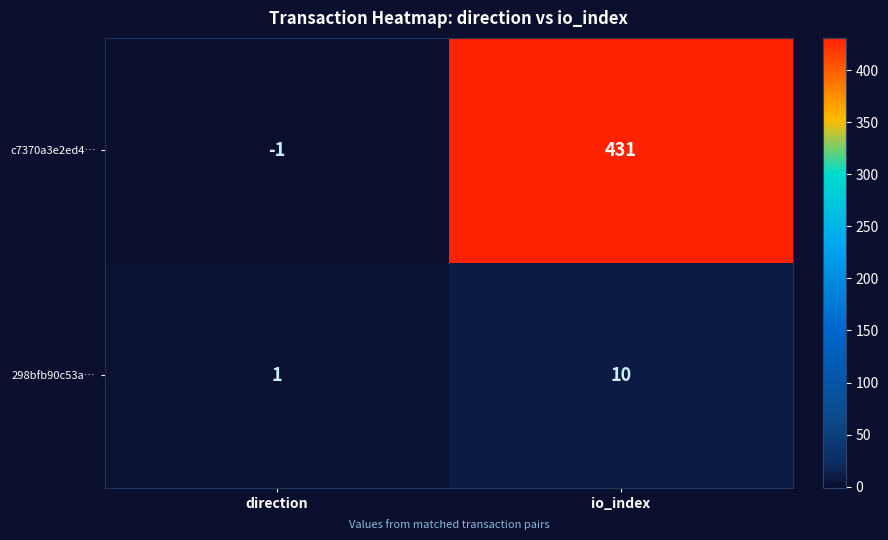

At which category is the sum across all series the highest?

io_index